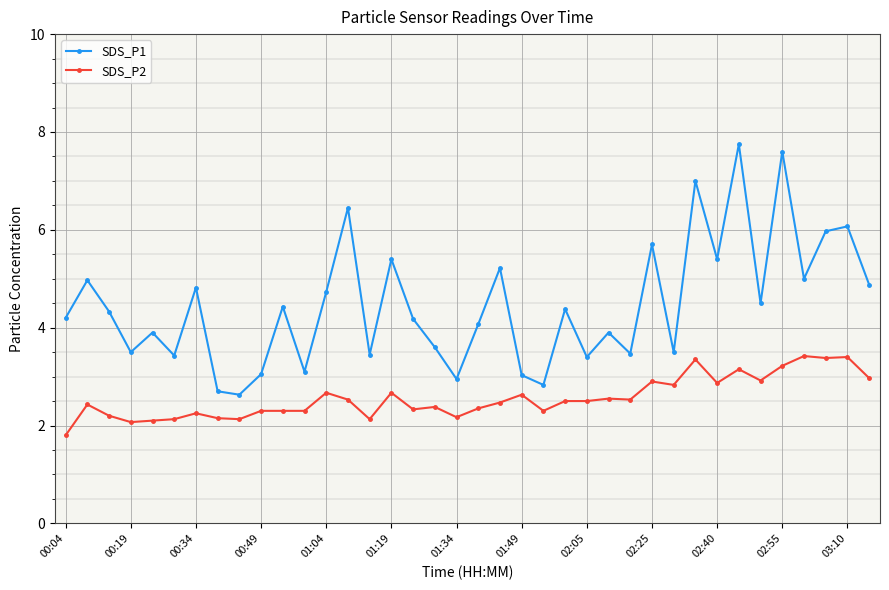

Which series has the largest total across all categories?

SDS_P1